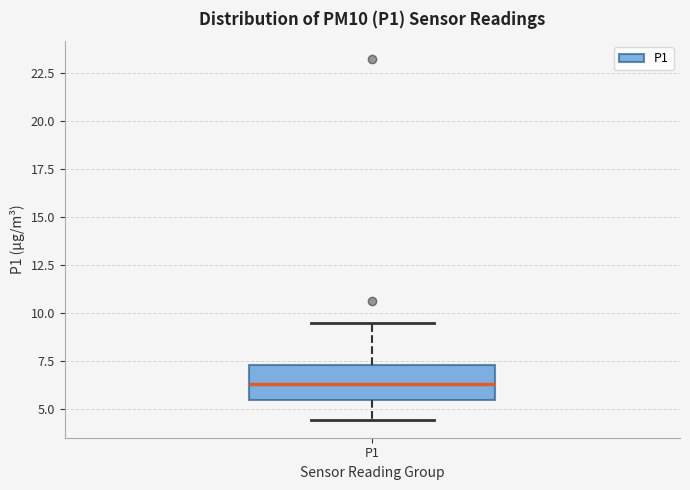

Transcribe this box plot: give where the median line is, the range the box spans, and where the two whiskers end, as read against the y-axis. The values are not printed on the chart, so give them approximately, as read against the axis.

median 6.5, box 5.5 to 7.5, whiskers 4.5 to 9.5